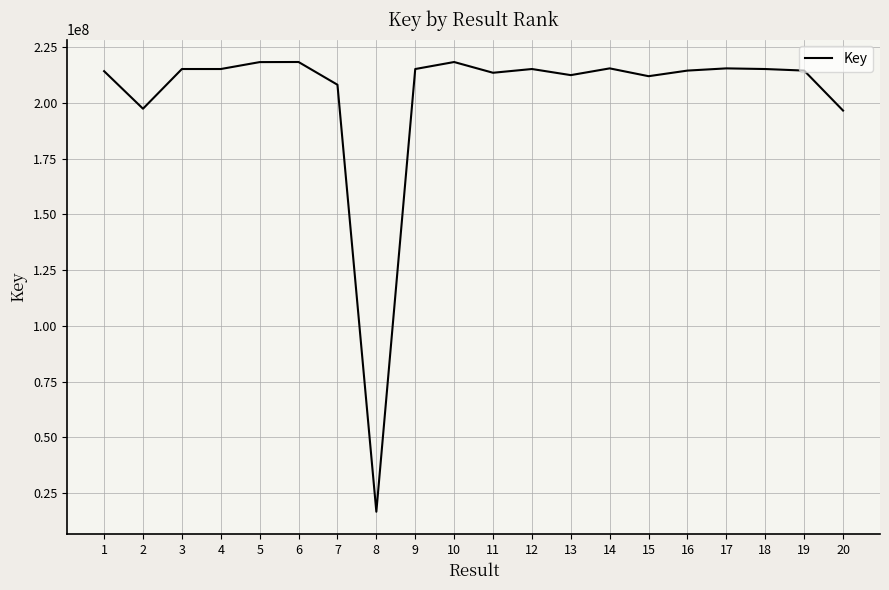

What is the maximum value shown in the chart?

218335874